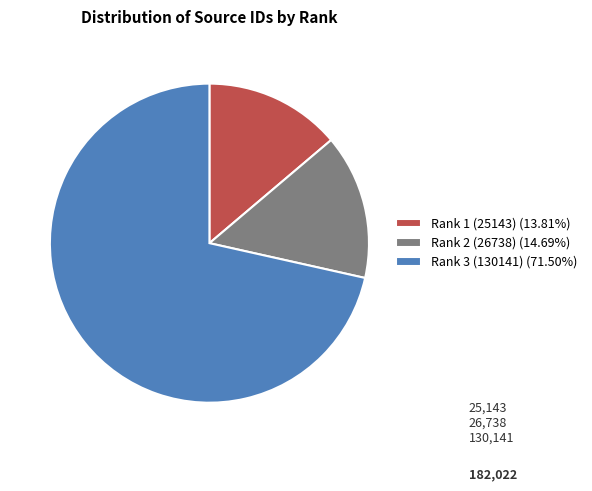

Is Rank 3 (130141) (71.50%) the majority of the pie?

Yes